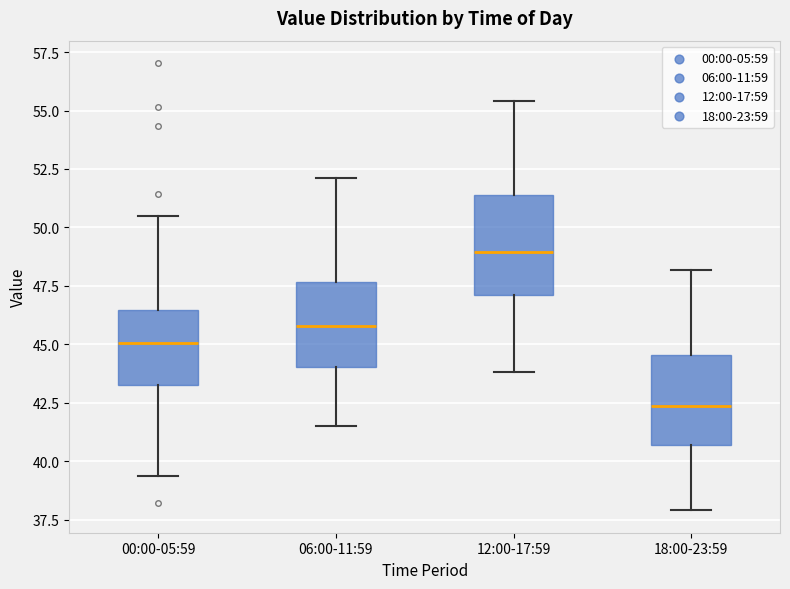

Where does the lower whisker of the box for 06:00-11:59 end on the y-axis? The values are not printed on the chart, so give them approximately, as read against the axis.

41.5